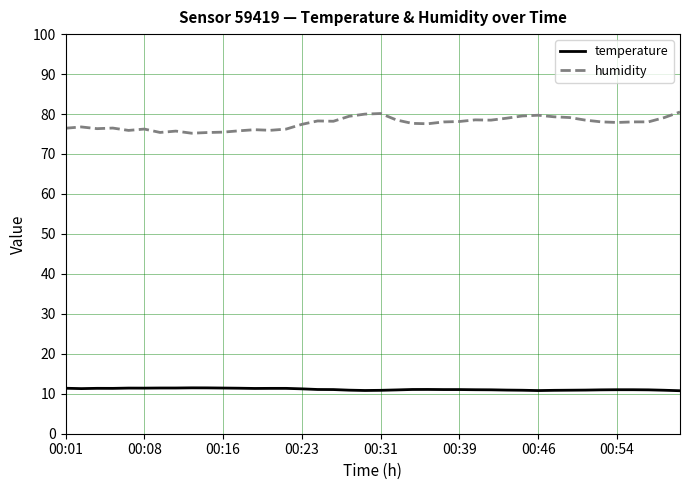

What is the minimum value shown in the chart?

10.8